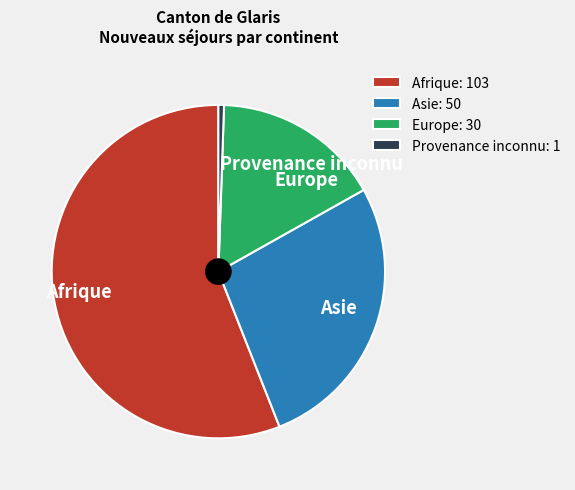

Approximately how many times larger is the value at Europe compared to Afrique?

0.3